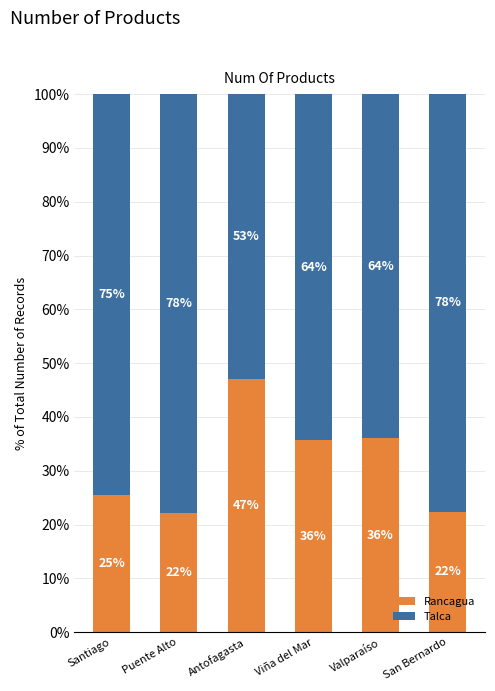

What is the approximate value of Rancagua at Viña del Mar?

35.7